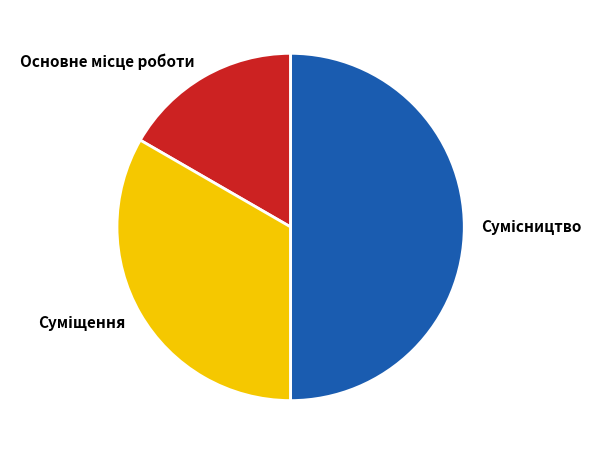

What is the change in value from Основне місце роботи to Сумісництво?

+2